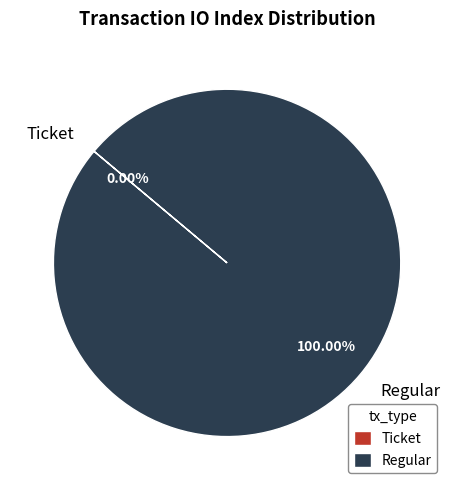

To the nearest percent, what is the combined percentage of Regular and Ticket?

100%